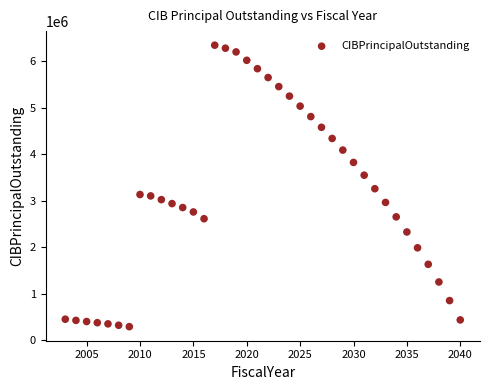

What is the range of X values (max minus min)?

37